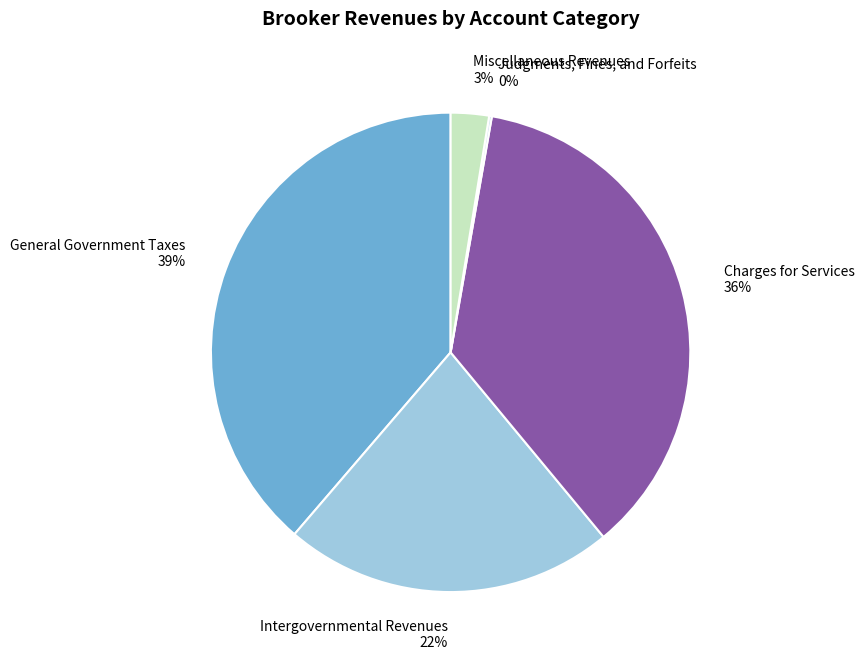

What percentage is the General Government Taxes slice, to the nearest percent?

39%